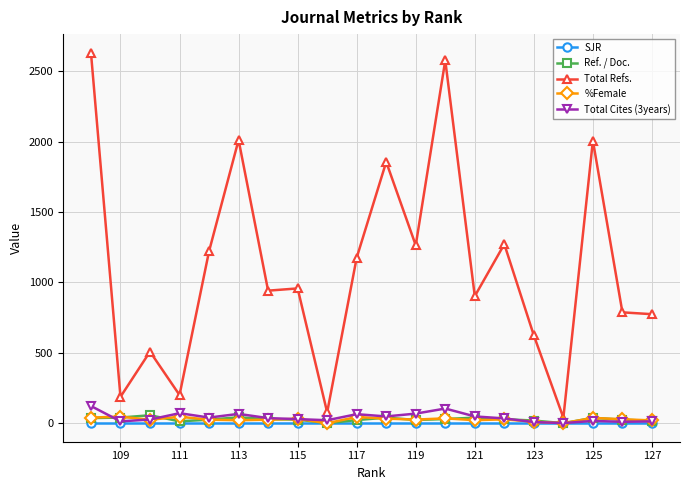

Which series has the largest total across all categories?

Total Refs.